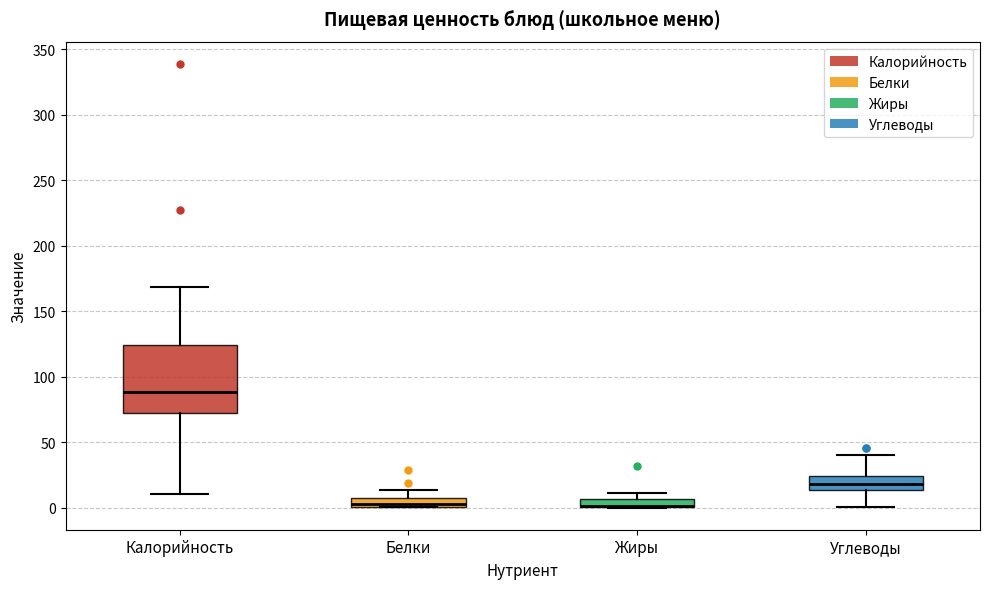

Which box is the tallest, from its lower edge to its upper edge?

Калорийность